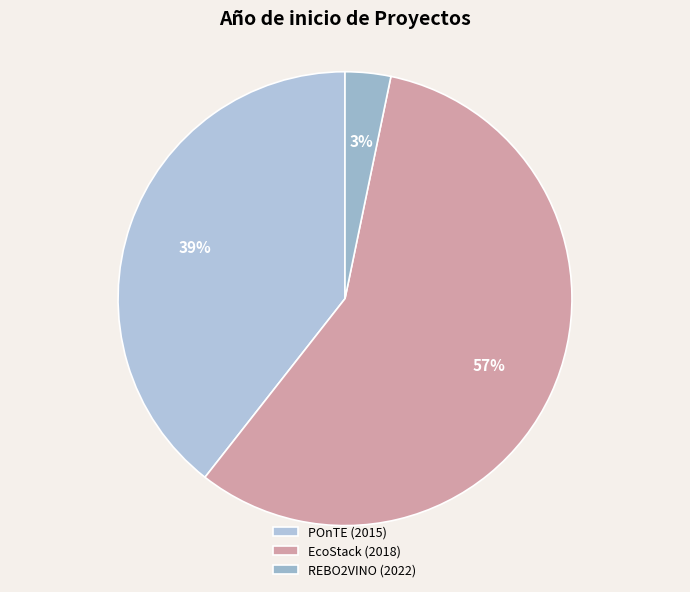

How many segments does this pie chart have?

3